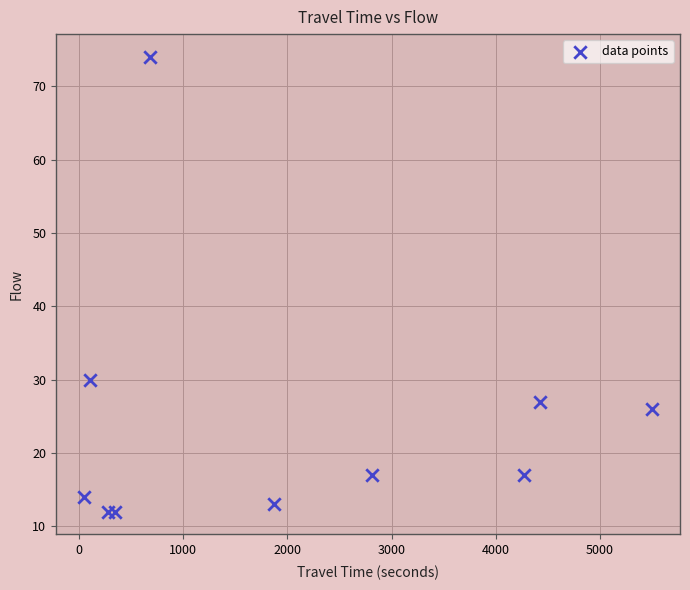

What is the range of X values (max minus min)?

5444